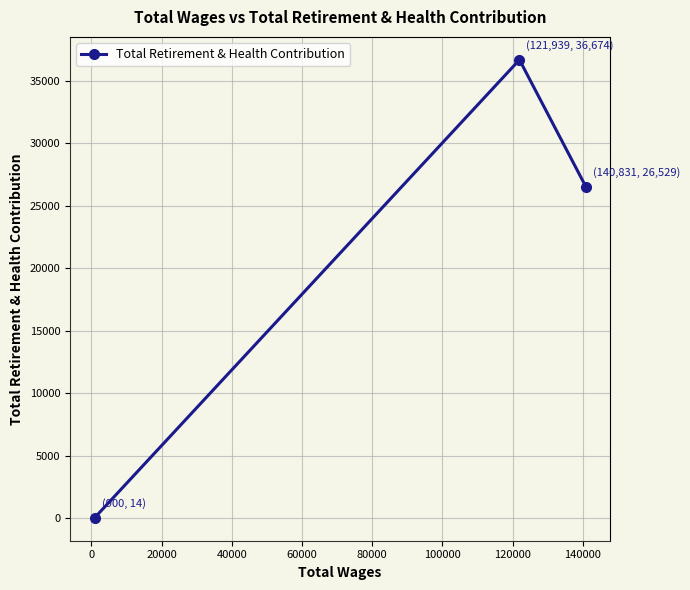

What is the greatest value displayed?

36674